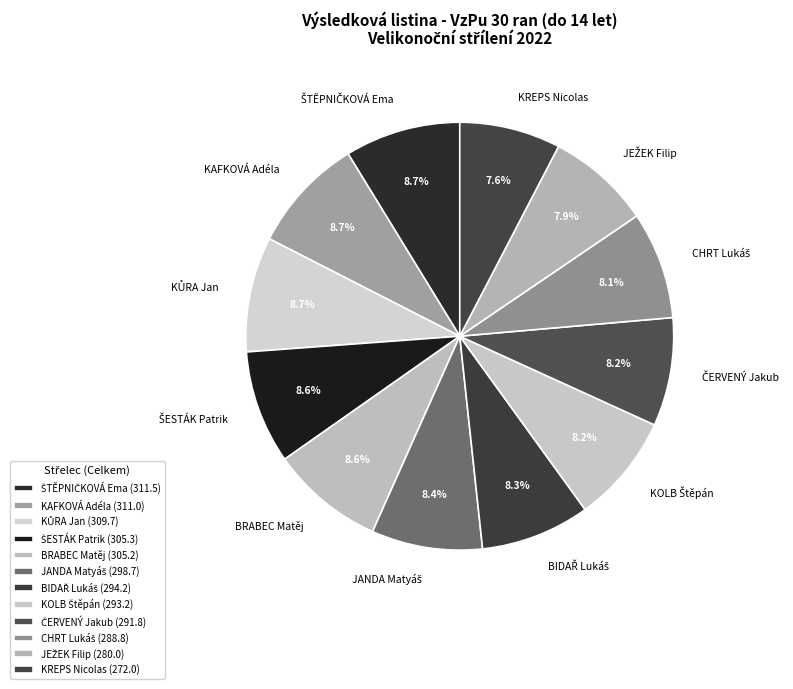

Is there a majority slice in this chart?

No